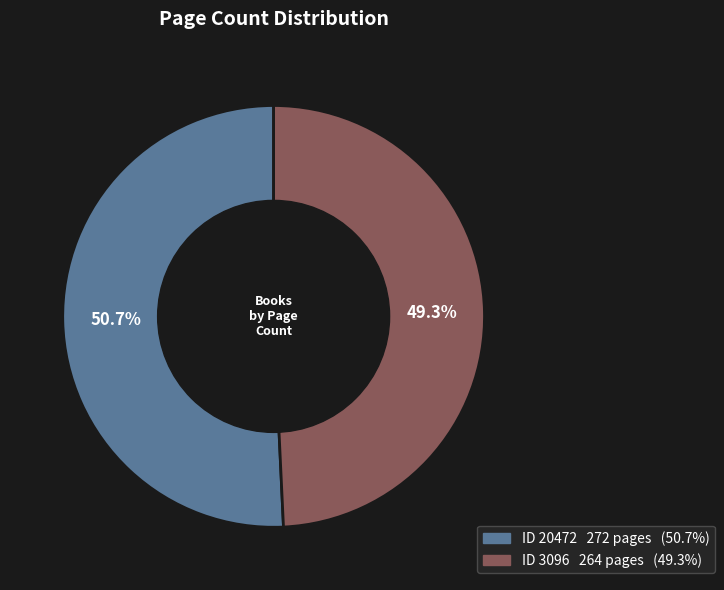

Does any single category account for the majority?

Yes